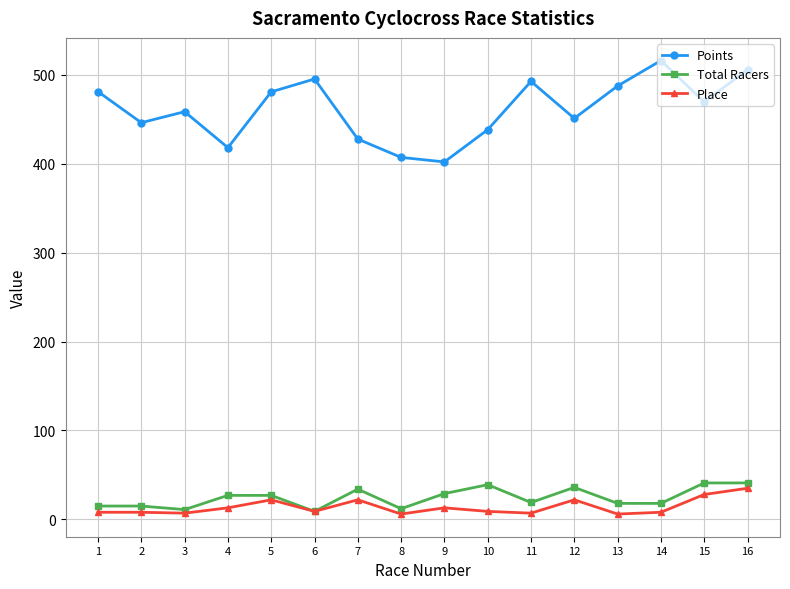

The Points series shows 418.1 at 4. True or false?

True